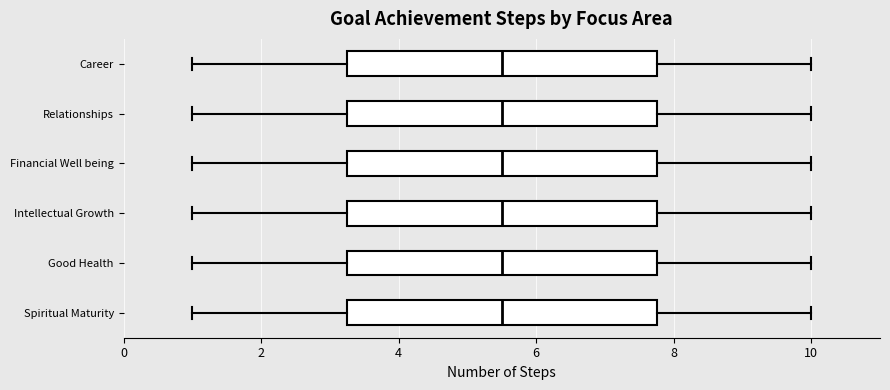

Reading bottom to top, read every box against the x-axis: the position of its median line, the range the box covers, and the ends of its whiskers. The values are not printed on the chart, so give them approximately, as read against the axis.

Spiritual Maturity: median 5.6, box 3.2 to 7.8, whiskers 1.0 to 10.0
Good Health: median 5.6, box 3.2 to 7.8, whiskers 1.0 to 10.0
Intellectual Growth: median 5.6, box 3.2 to 7.8, whiskers 1.0 to 10.0
Financial Well being: median 5.6, box 3.2 to 7.8, whiskers 1.0 to 10.0
Relationships: median 5.6, box 3.2 to 7.8, whiskers 1.0 to 10.0
Career: median 5.6, box 3.2 to 7.8, whiskers 1.0 to 10.0